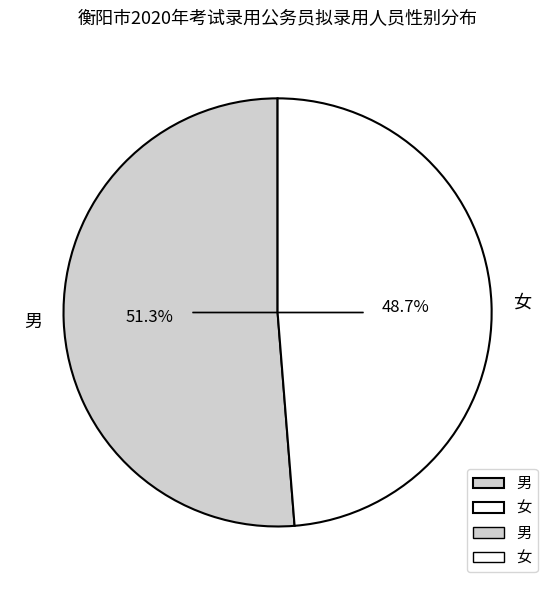

To the nearest percent, what is the average slice percentage?

50%